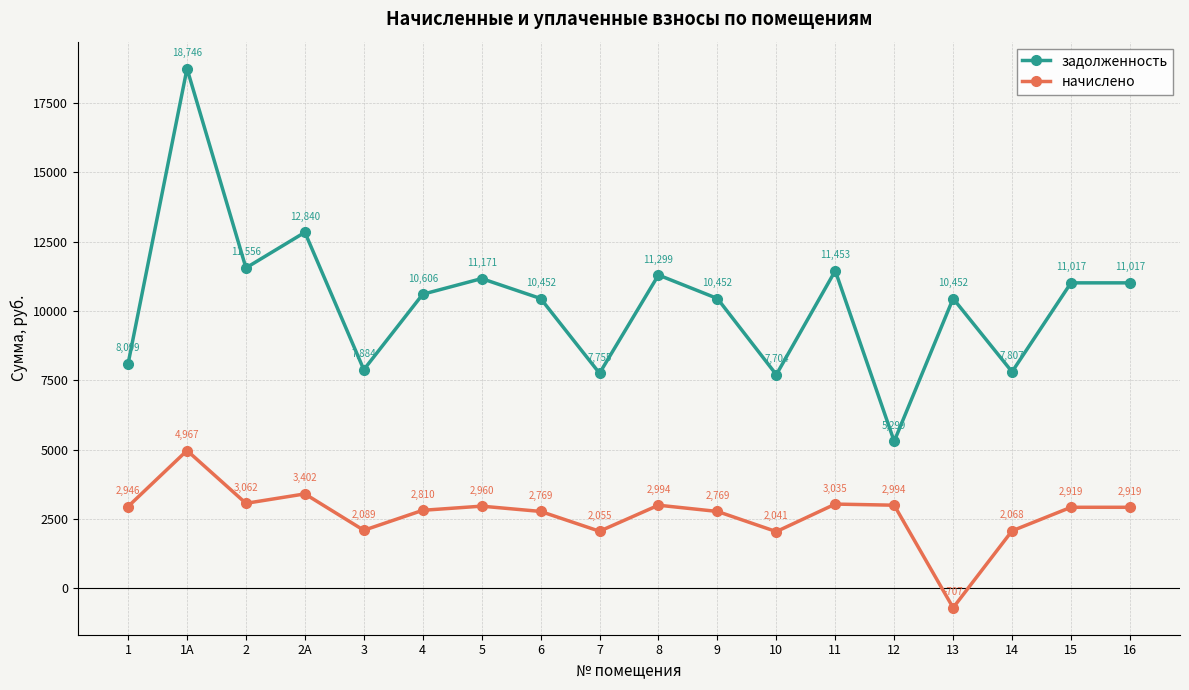

True or false: начислено and задолженность cross at least once.

False